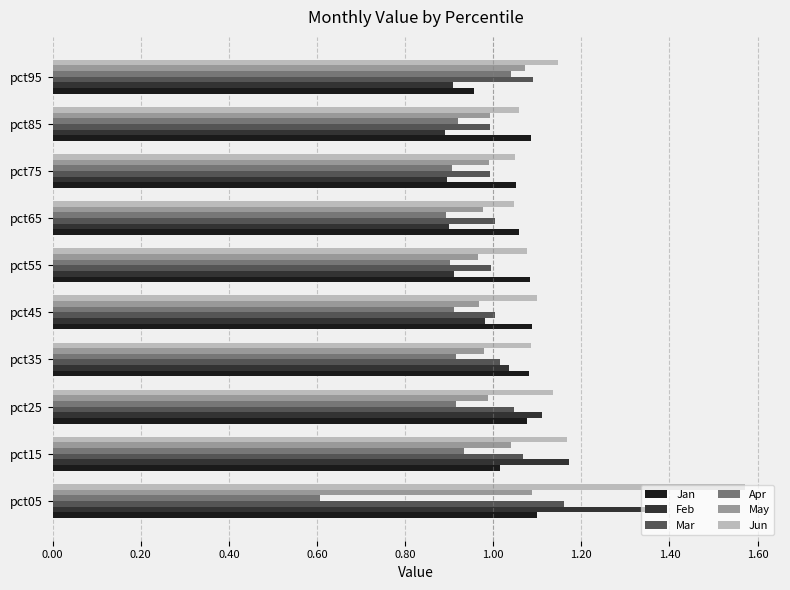

Which series has the largest total across all categories?

Jun